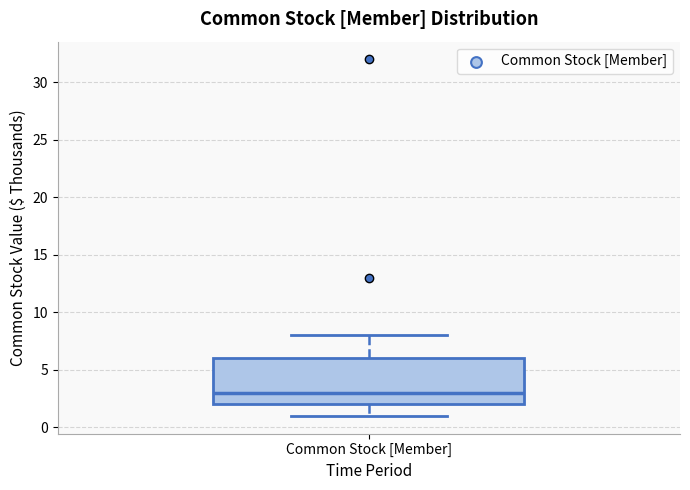

Where does the lower whisker of the box for Common Stock [Member] end on the y-axis? The values are not printed on the chart, so give them approximately, as read against the axis.

1